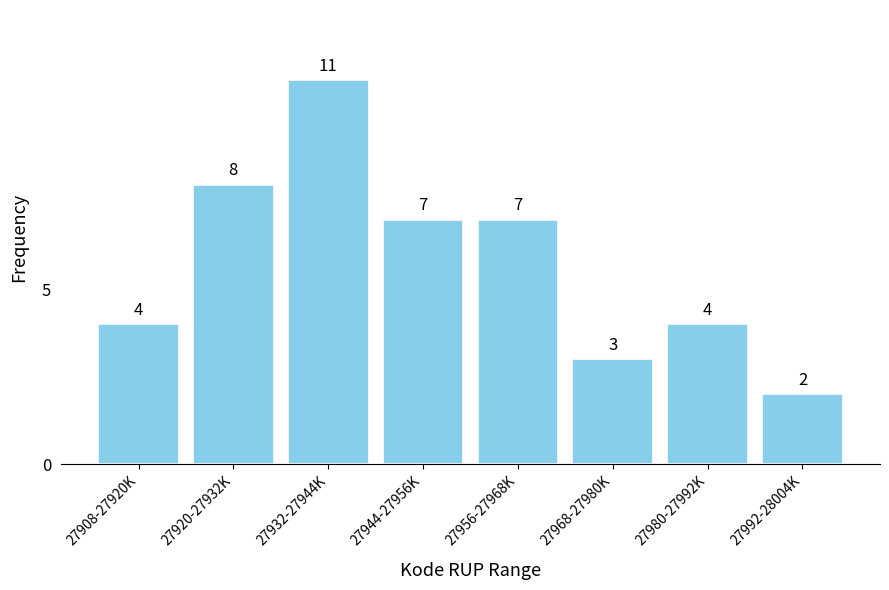

Reading right to left, what are all the values shown in this chart?

2	4	3	7	7	11	8	4